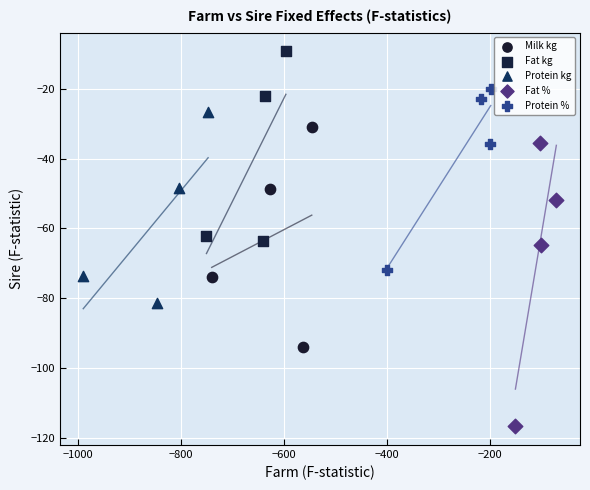

What are all the series names shown in the legend?

Milk kg, Fat kg, Protein kg, Fat %, Protein %